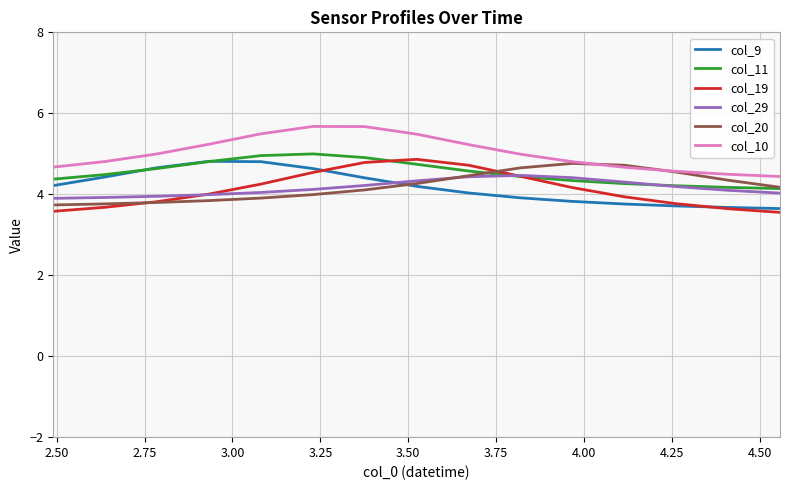

Which series has the largest total across all categories?

col_10